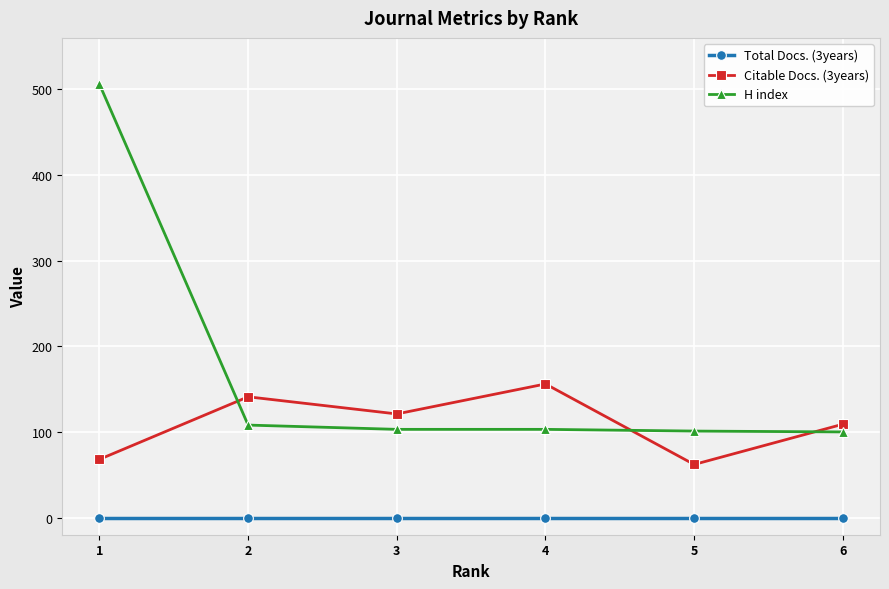

What is the value of the Citable Docs. (3years) point at the 2nd from the left?

141